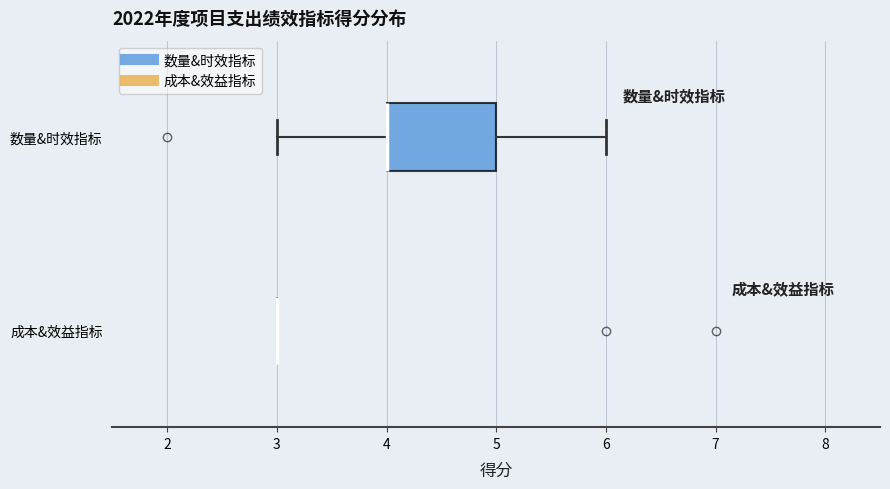

Which box is the widest, from its left edge to its right edge?

数量&时效指标